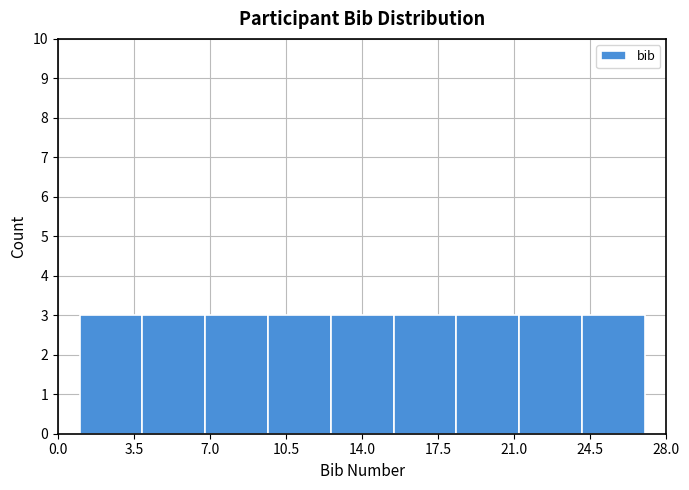

Reading left to right, transcribe this chart: for each bar, give the range it covers on the x-axis and its height. Neither the bar edges nor the heights are printed on the chart, so give them approximately, as read against the axes.

1.0 to 4.0: 3
4.0 to 7.0: 3
7.0 to 9.5: 3
9.5 to 12.5: 3
12.5 to 15.5: 3
15.5 to 18.5: 3
18.5 to 21.0: 3
21.0 to 24.0: 3
24.0 to 27.0: 3